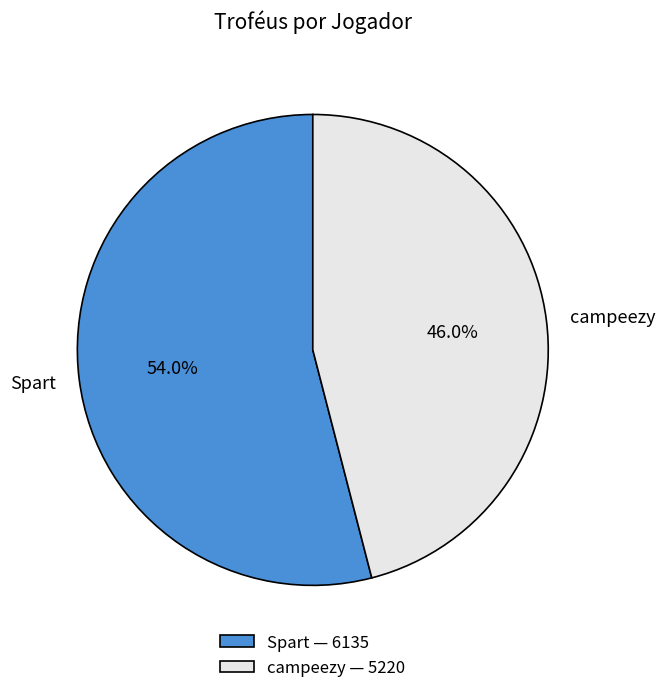

How many segments does this pie chart have?

2